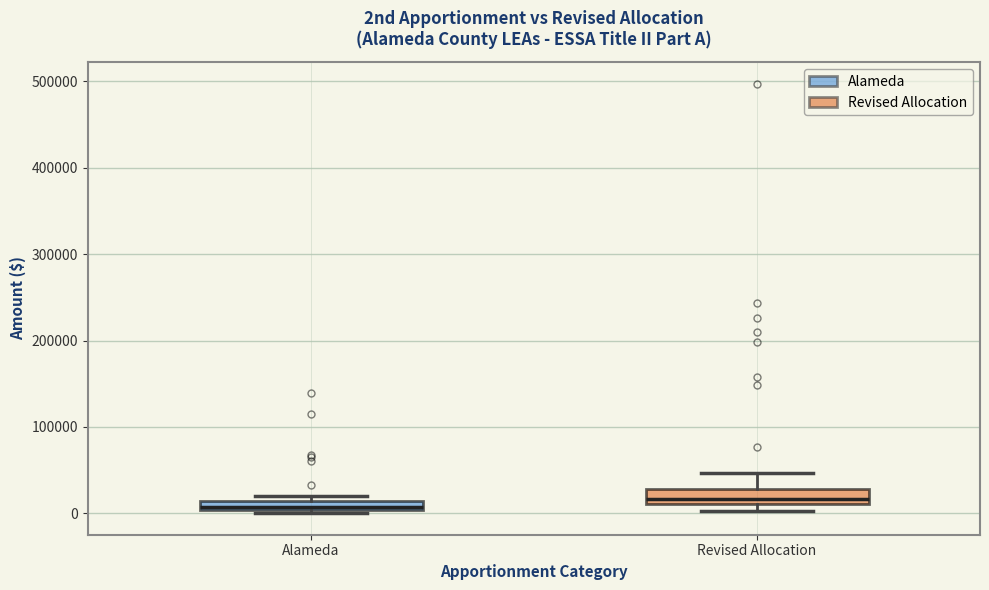

Which box's median line is the highest?

Revised Allocation